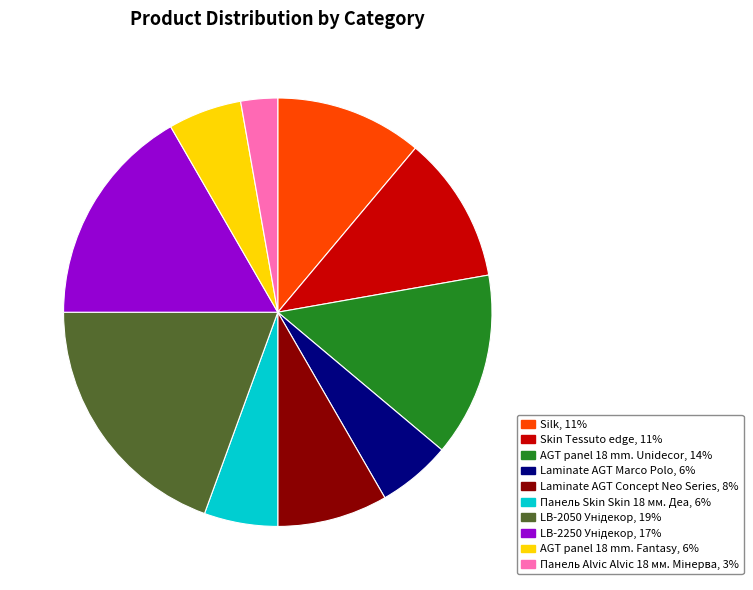

True or false: Laminate AGT Concept Neo Series accounts for 2% of the total.

False